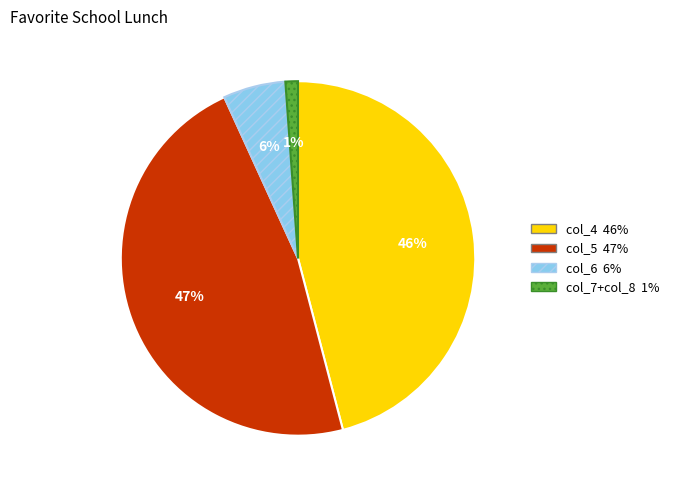

How many slices are in this pie chart?

4